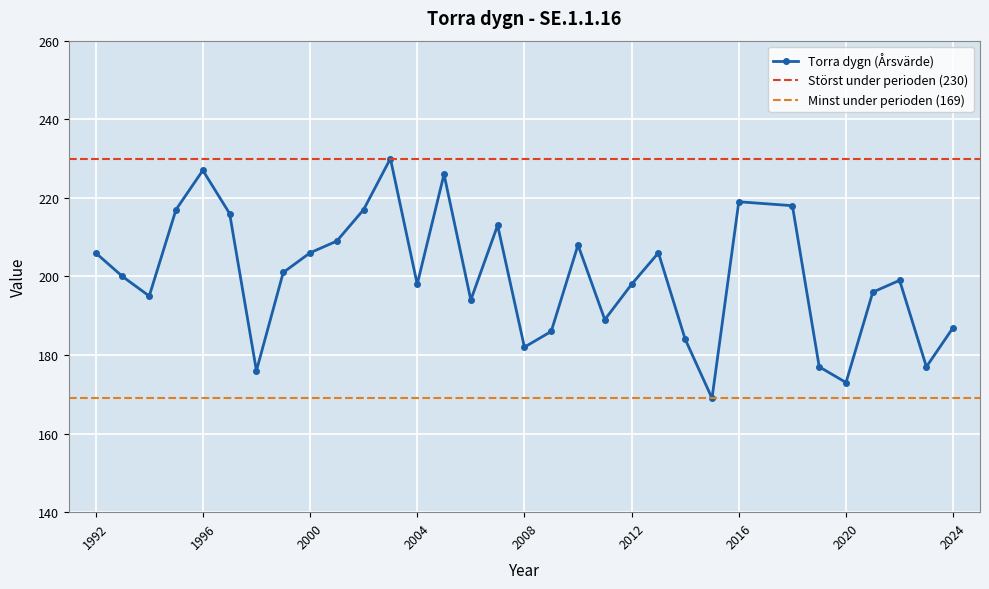

List the labels in order of value, smallest first.

2015, 2020, 1998, 2019, 2023, 2008, 2014, 2009, 2024, 2011, 2006, 1994, 2021, 2004, 2012, 2022, 1993, 1999, 1992, 2000, 2013, 2010, 2001, 2007, 1997, 1995, 2002, 2018, 2016, 2005, 1996, 2003